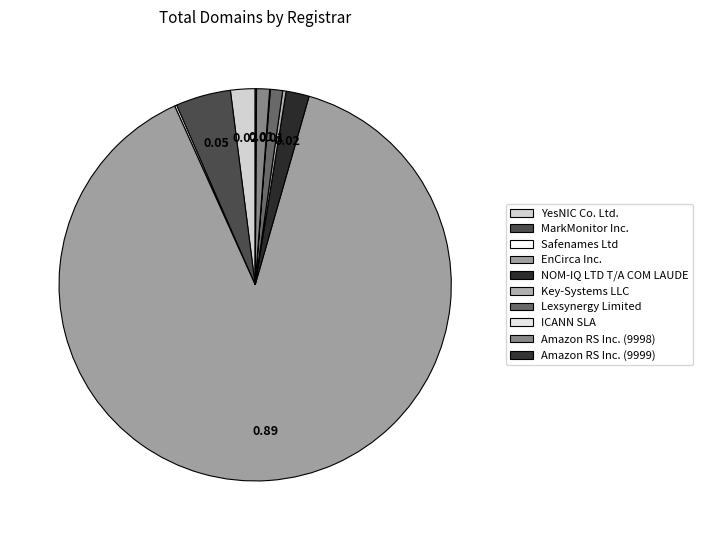

Between ICANN SLA and Safenames Ltd, which is larger?

Safenames Ltd